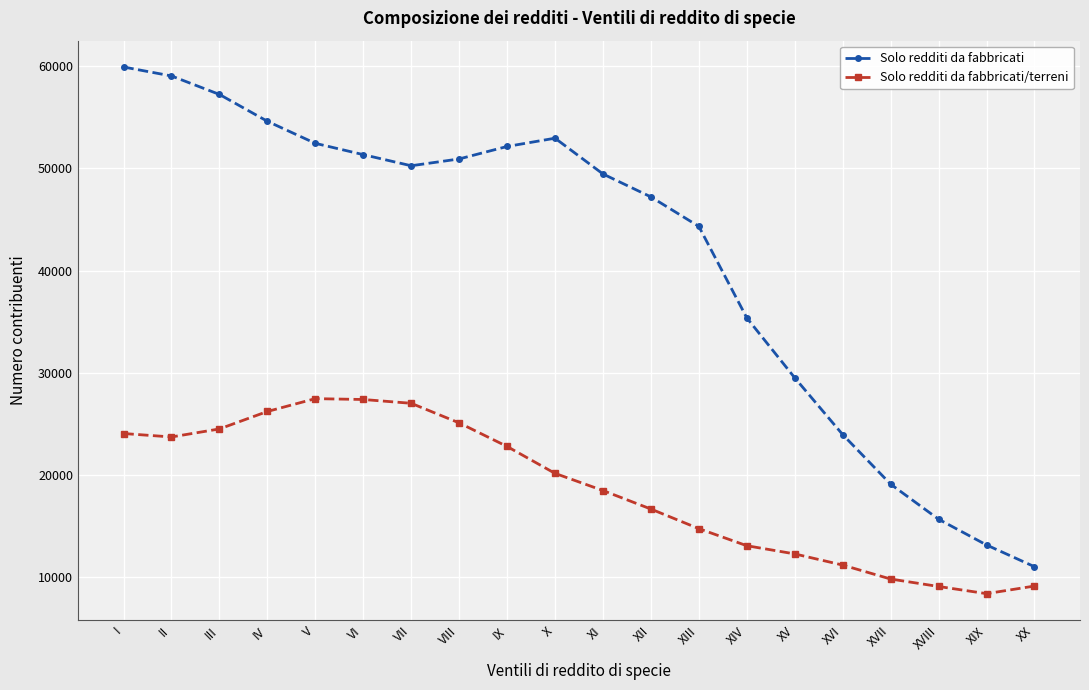

What value does the Solo redditi da fabbricati series have at XVI?

23960